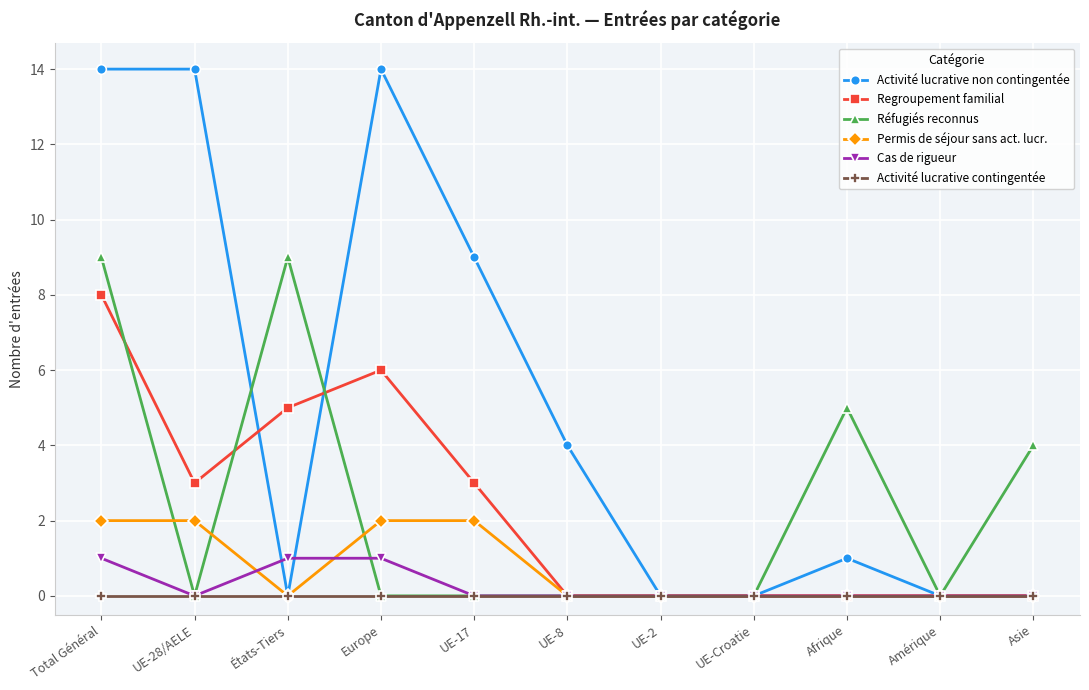

True or false: Regroupement familial has a value of 5 at UE-17.

False